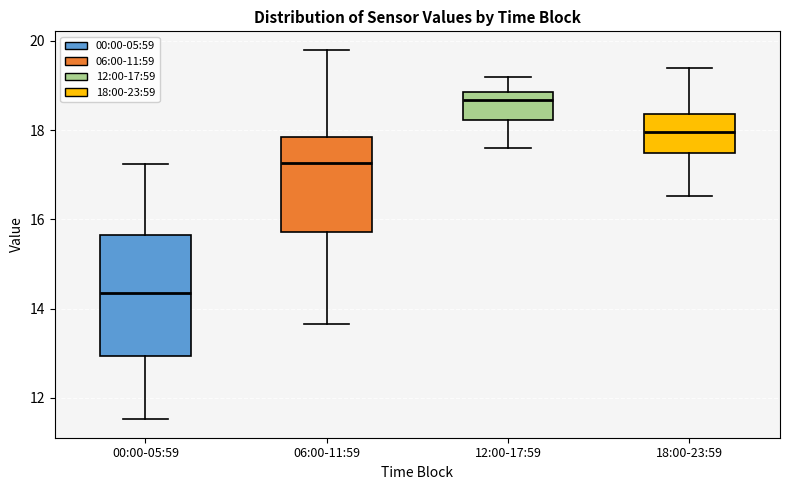

Which box's median line is the highest?

12:00-17:59